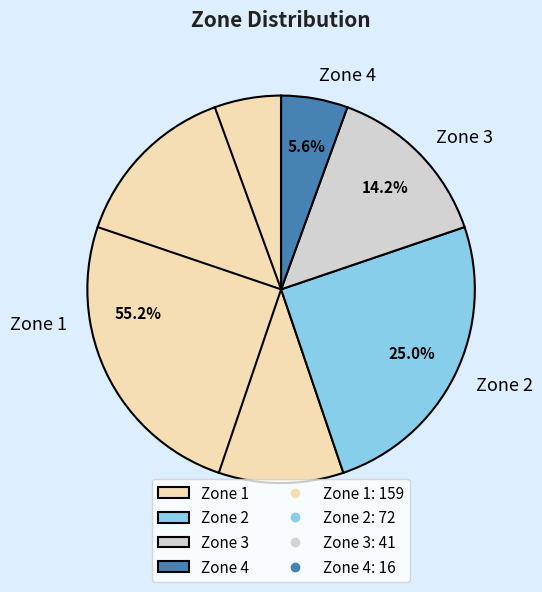

Combined, do Zone 1 and Zone 2 account for over 50%?

Yes